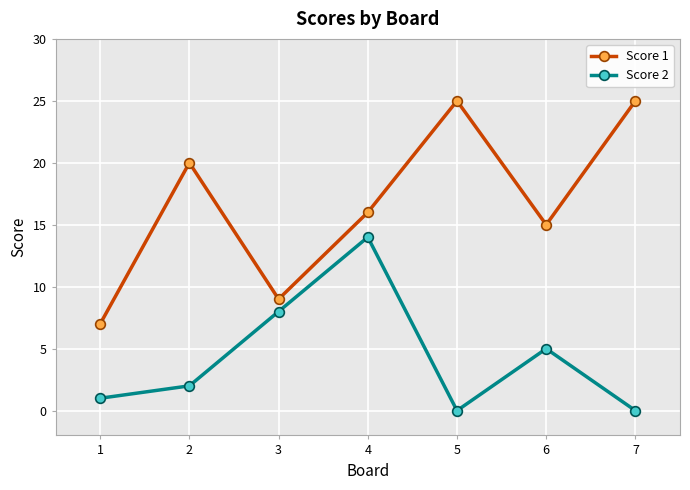

What is the average value of the Score 1 series?

17